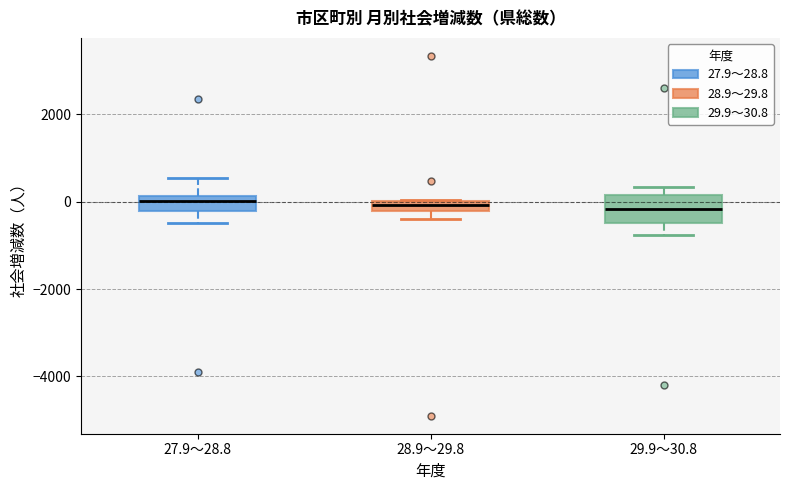

Which box is the tallest, from its lower edge to its upper edge?

29.9～30.8